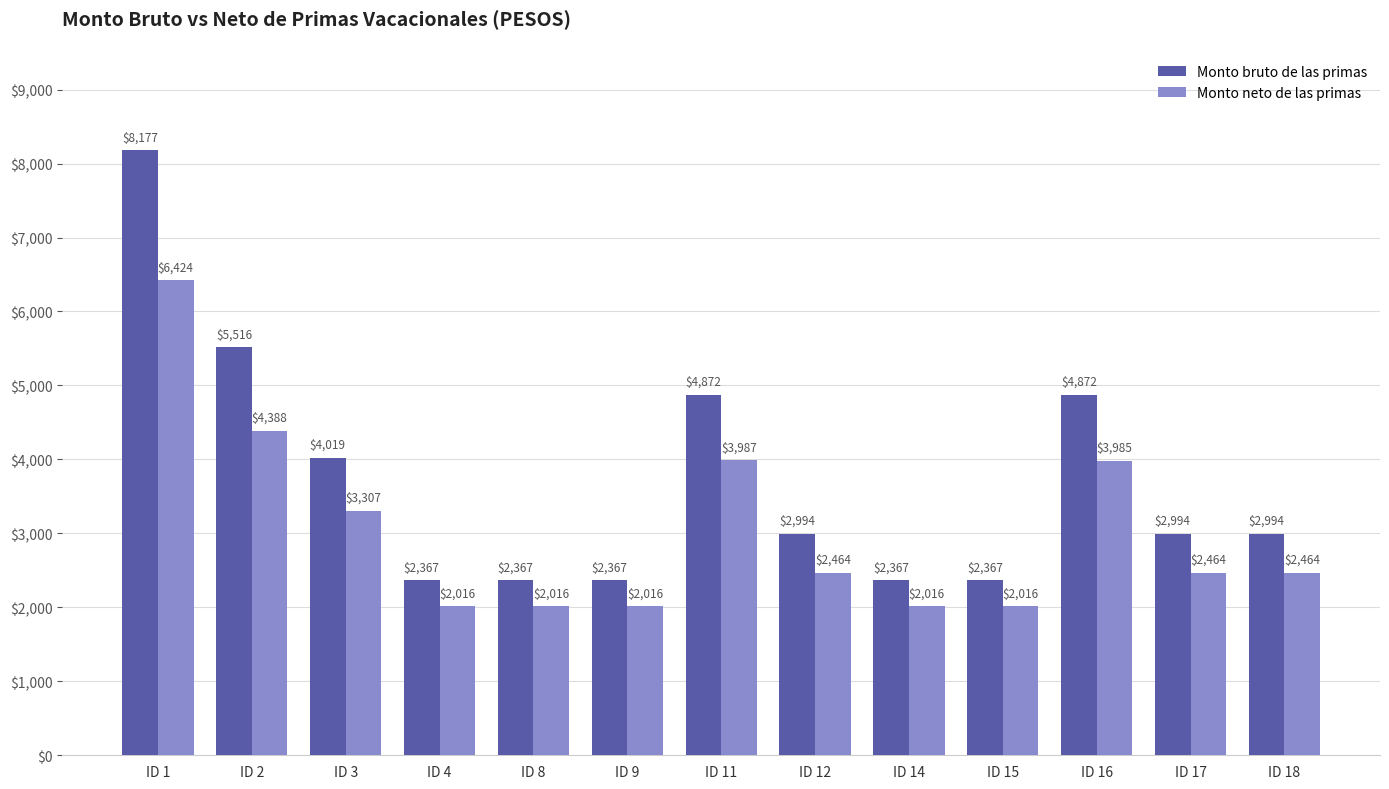

Between ID 3 and ID 4, which series saw the biggest shift?

Monto bruto de las primas